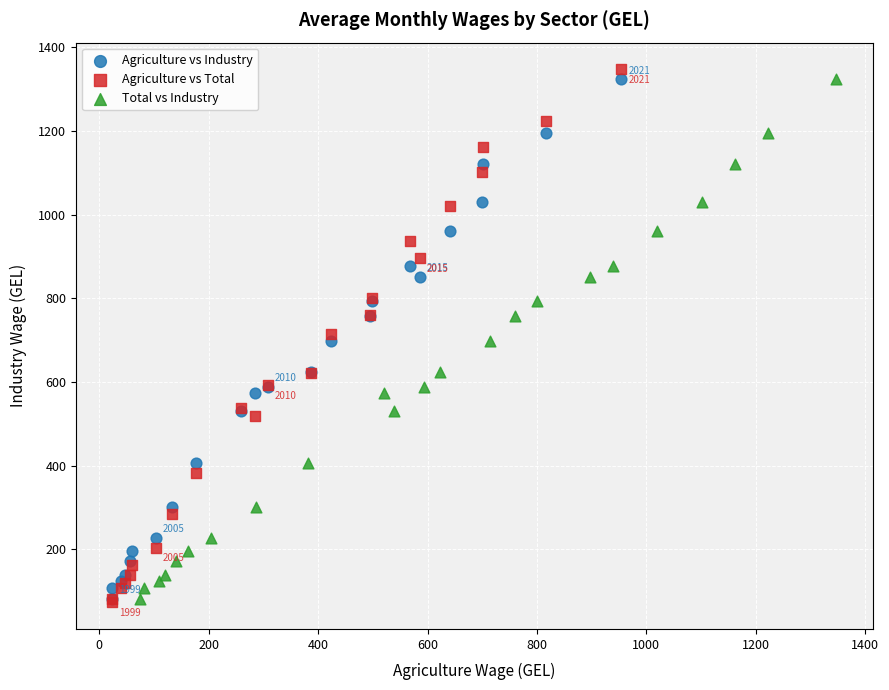

Which series has the widest spread of Y values?

Agriculture vs Total